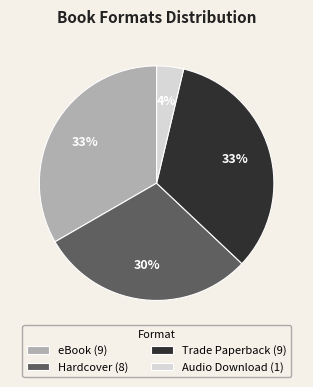

Is there any slice that represents more than half of the pie?

No